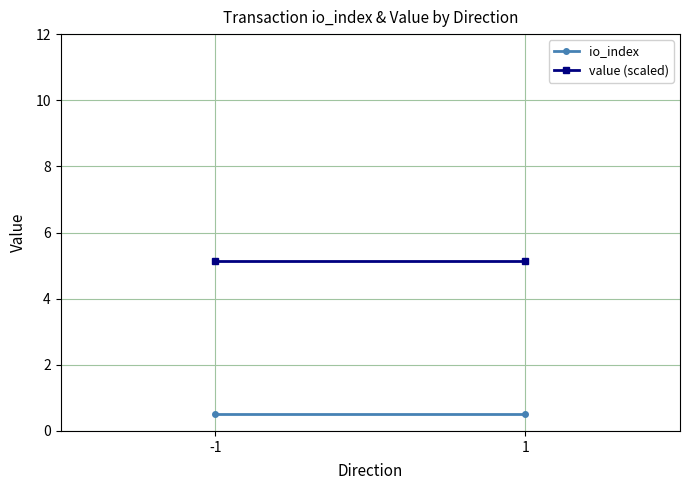

What is the value of the value (scaled) point at the 2nd from the left?

5.2